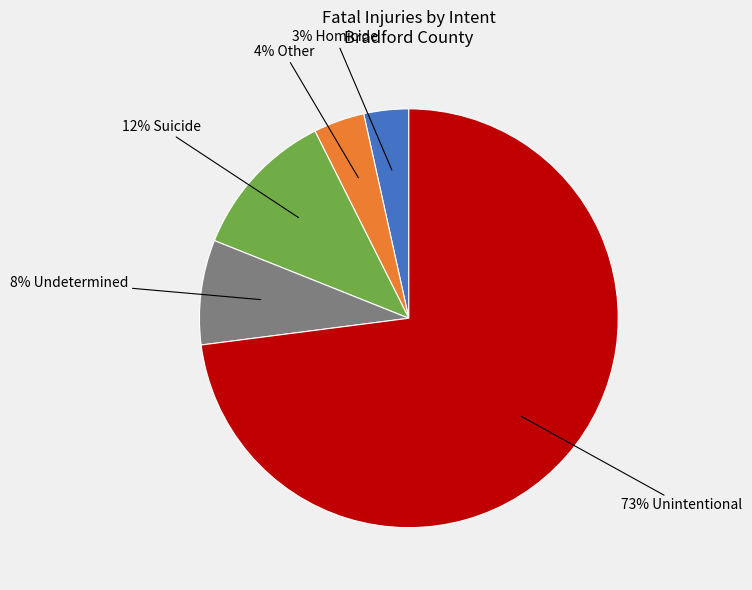

Rank the categories by value from lowest to highest.

Homicide, Other, Undetermined, Suicide, Unintentional